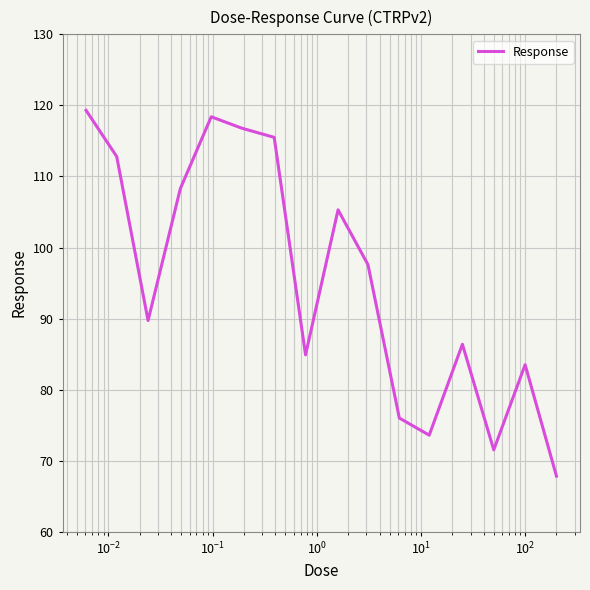

What is the difference between the maximum and minimum values?

51.5